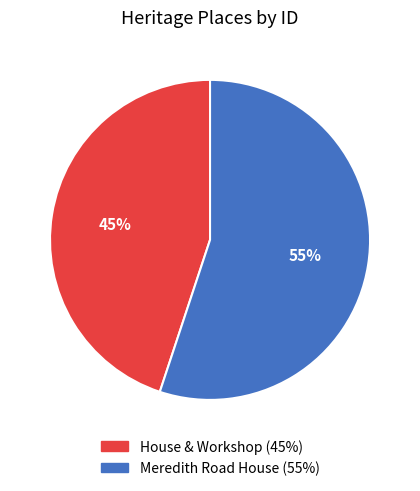

To the nearest percent, what is the combined percentage of Meredith Road House and House & Workshop?

100%